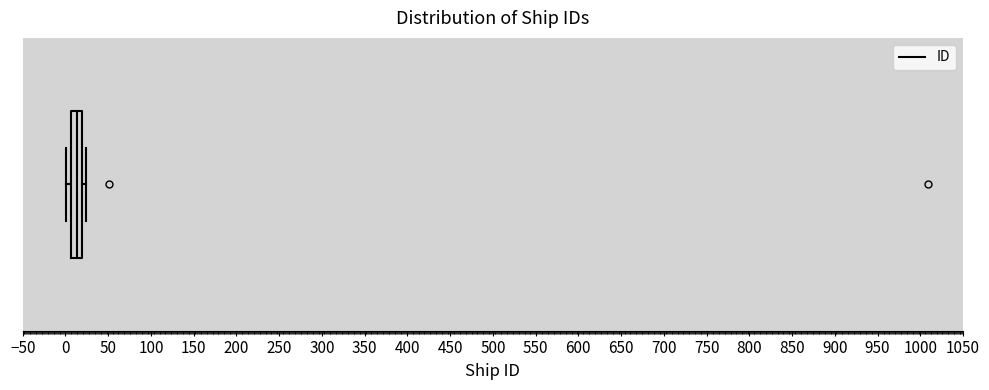

Read this box plot against the x-axis: the position of the median line, the range covered by the box, and the ends of both whiskers. The values are not printed on the chart, so give them approximately, as read against the axis.

median 15, box 5 to 20, whiskers 0 to 25